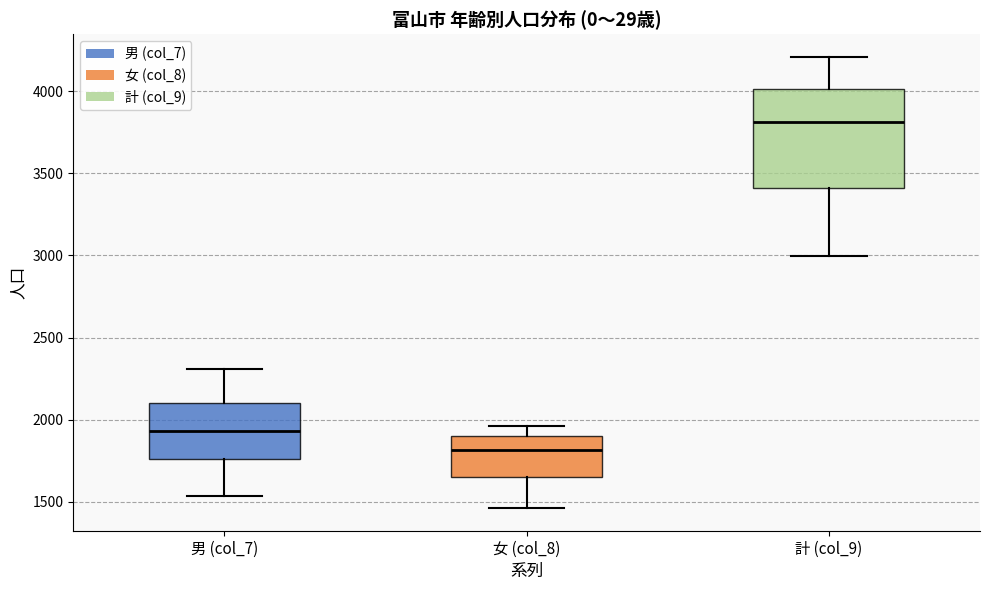

Reading left to right, transcribe this box plot: for each box, give where its median line is, the range the box spans, and where its two whiskers end, as read against the y-axis. The values are not printed on the chart, so give them approximately, as read against the axis.

男 (col_7): median 1950, box 1750 to 2100, whiskers 1550 to 2300
女 (col_8): median 1800, box 1650 to 1900, whiskers 1450 to 1950
計 (col_9): median 3800, box 3400 to 4000, whiskers 3000 to 4200